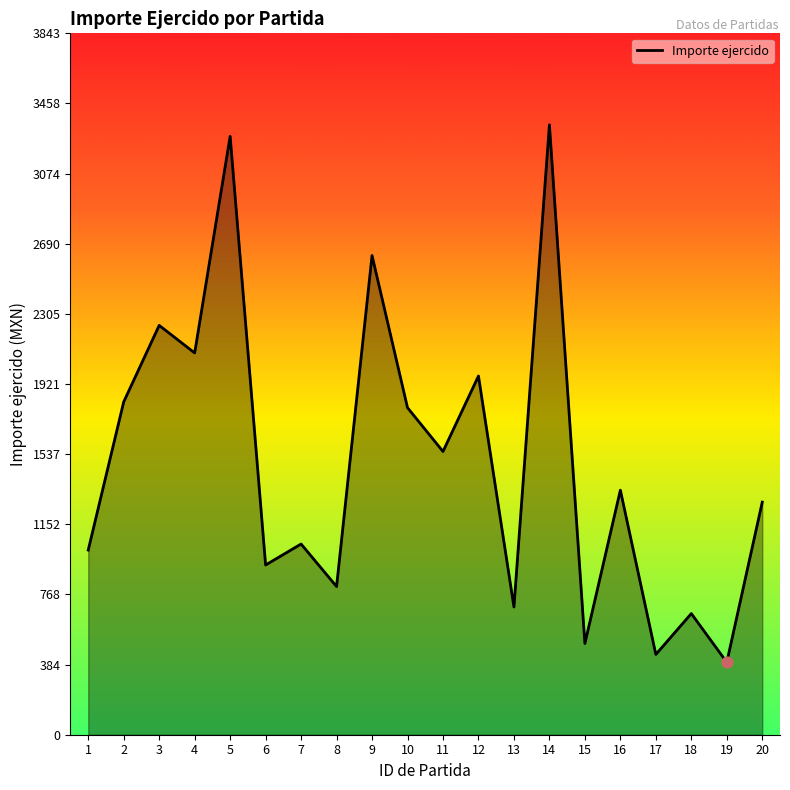

Between 1 and 11, which is larger?

11